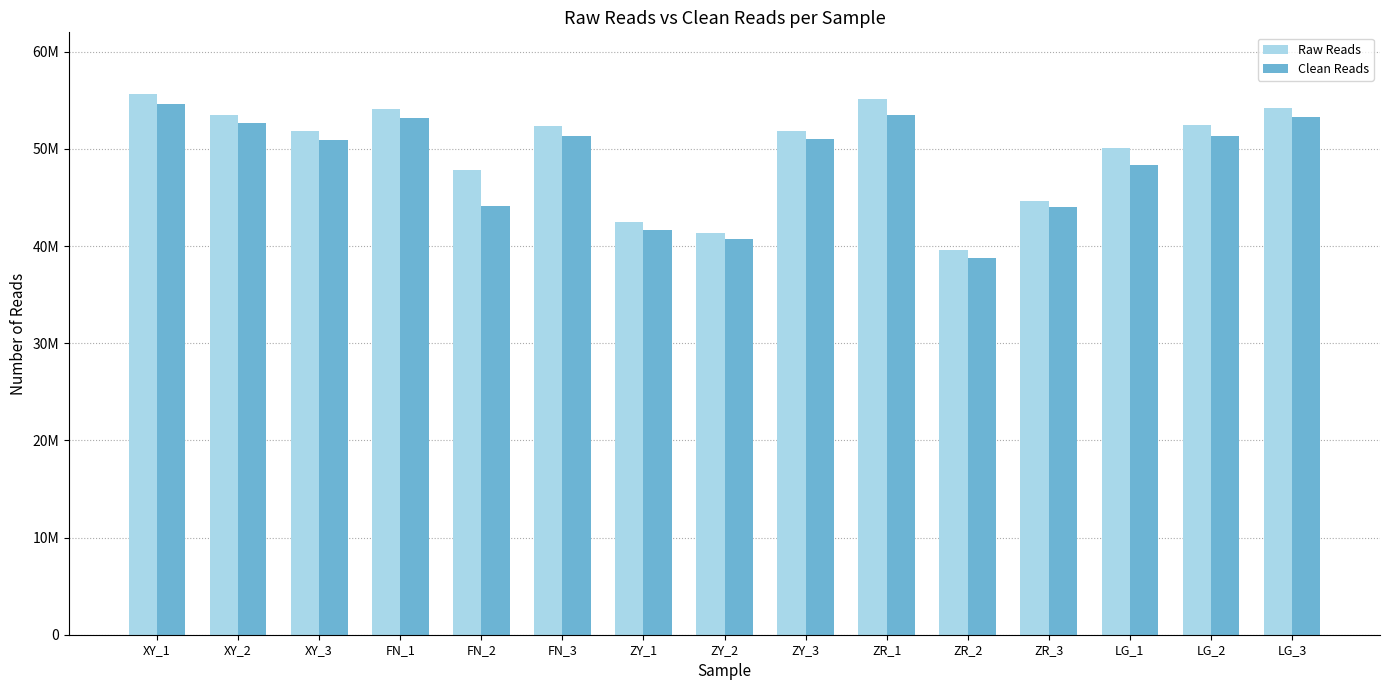

At which label is Clean Reads closest to 46701647?

LG_1